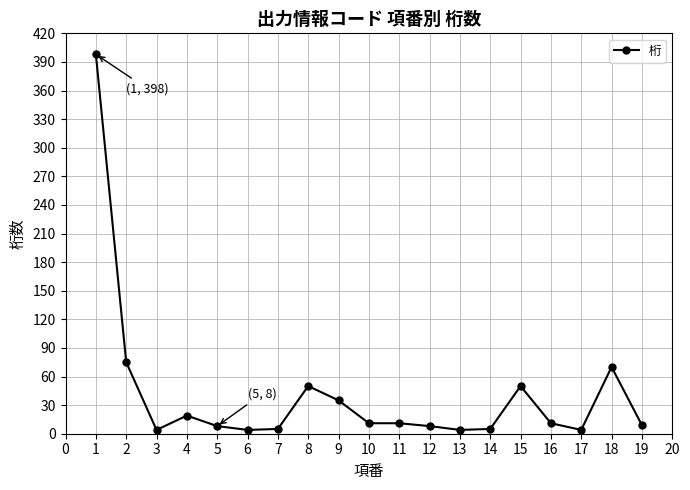

How many lines are shown in the chart?

1